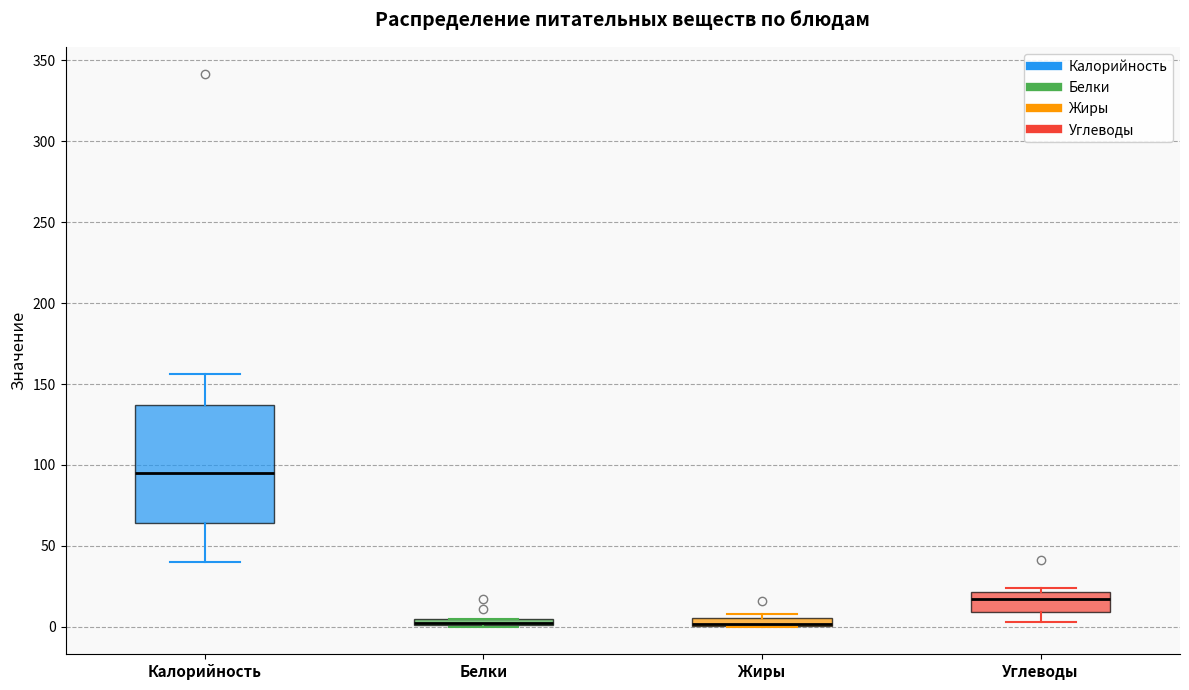

Comparing the boxes themselves (not the whiskers), which one is the tallest?

Калорийность